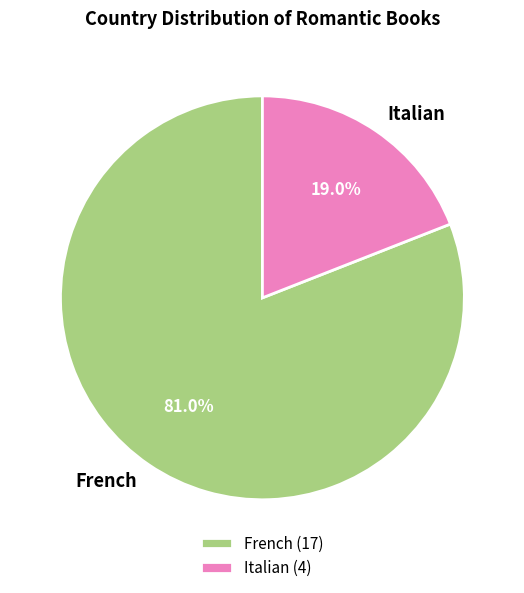

To the nearest percent, what is the difference between the largest and smallest slice percentages?

62%